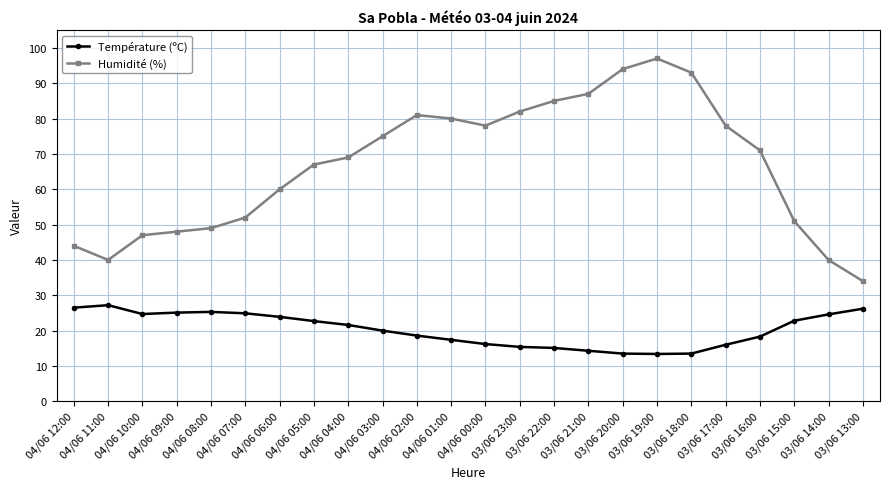

Count the number of categories in the chart.

24